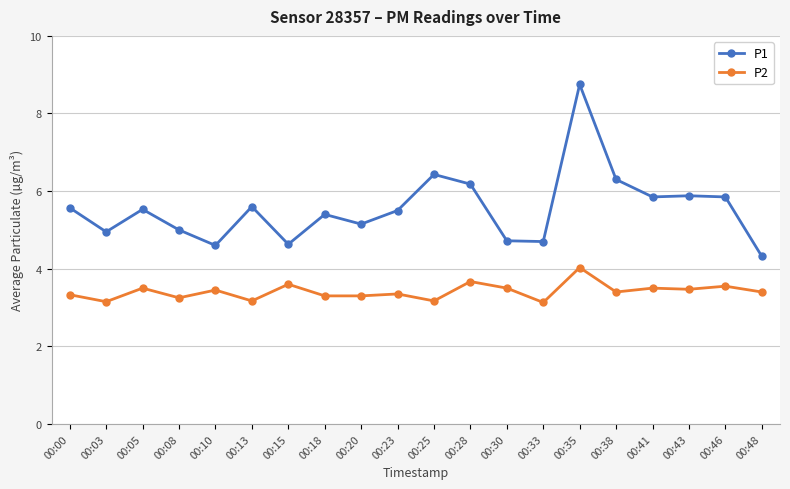

The P1 series shows 8.8 at 00:35. True or false?

True